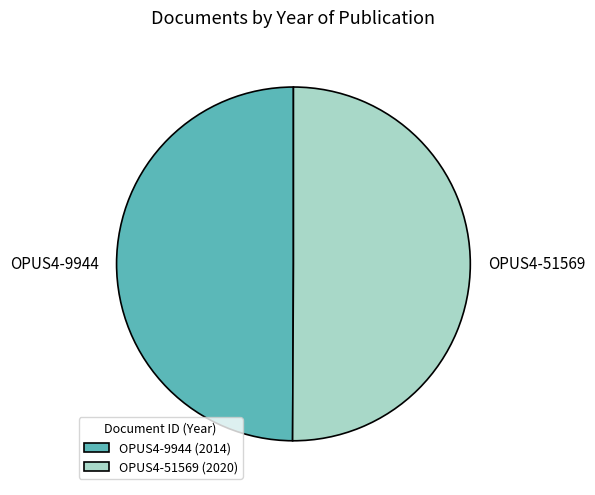

Is the sum of OPUS4-51569 (2020) and OPUS4-9944 (2014) greater than half?

Yes